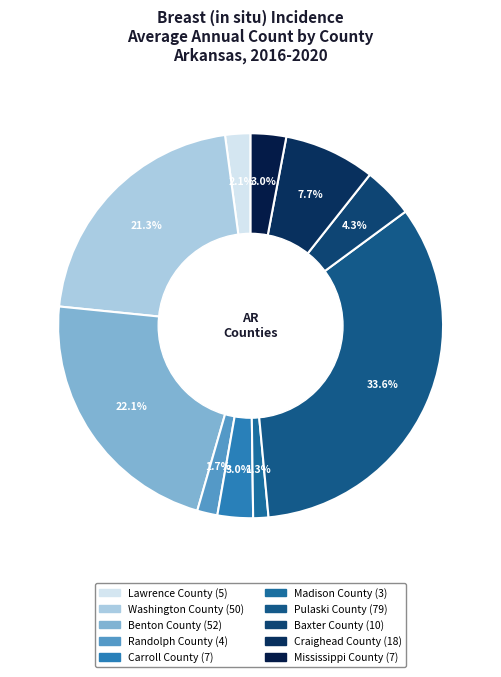

Rank the categories by value from highest to lowest.

Pulaski County, Benton County, Washington County, Craighead County, Baxter County, Carroll County, Mississippi County, Lawrence County, Randolph County, Madison County